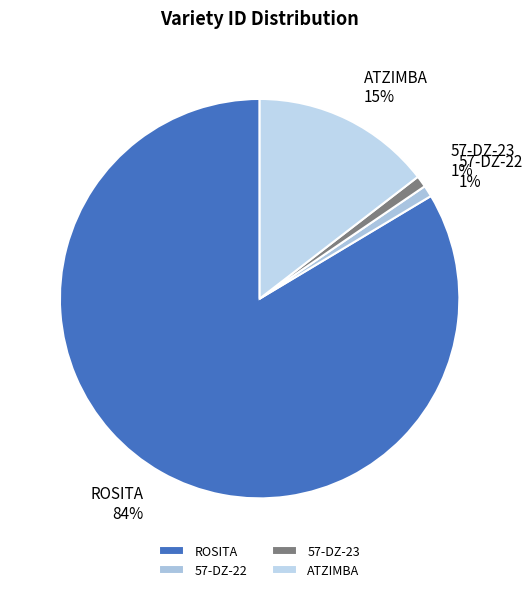

To the nearest percent, what is the average slice percentage?

25%